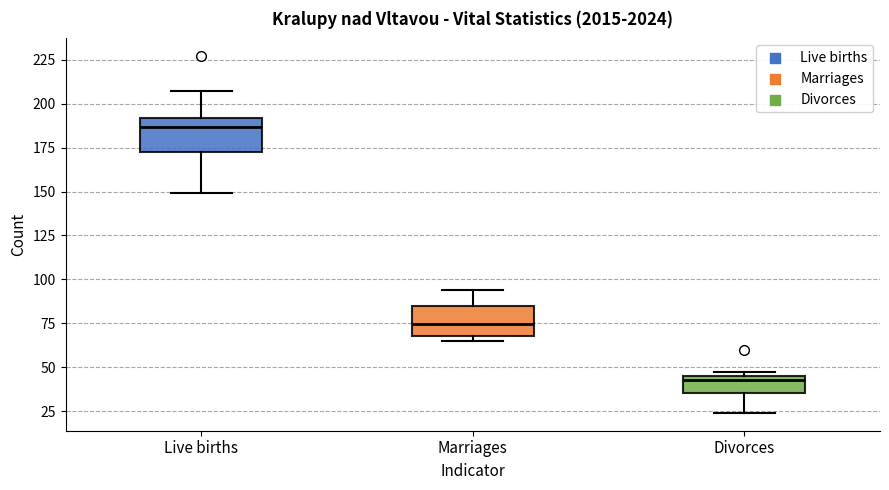

Reading left to right, transcribe this box plot: for each box, give where its median line is, the range the box spans, and where its two whiskers end, as read against the y-axis. The values are not printed on the chart, so give them approximately, as read against the axis.

Live births: median 185, box 175 to 190, whiskers 150 to 205
Marriages: median 75, box 70 to 85, whiskers 65 to 95
Divorces: median 45 (just below the box's upper edge), box 35 to 45, whiskers 25 to 45 (just above the box's upper edge)